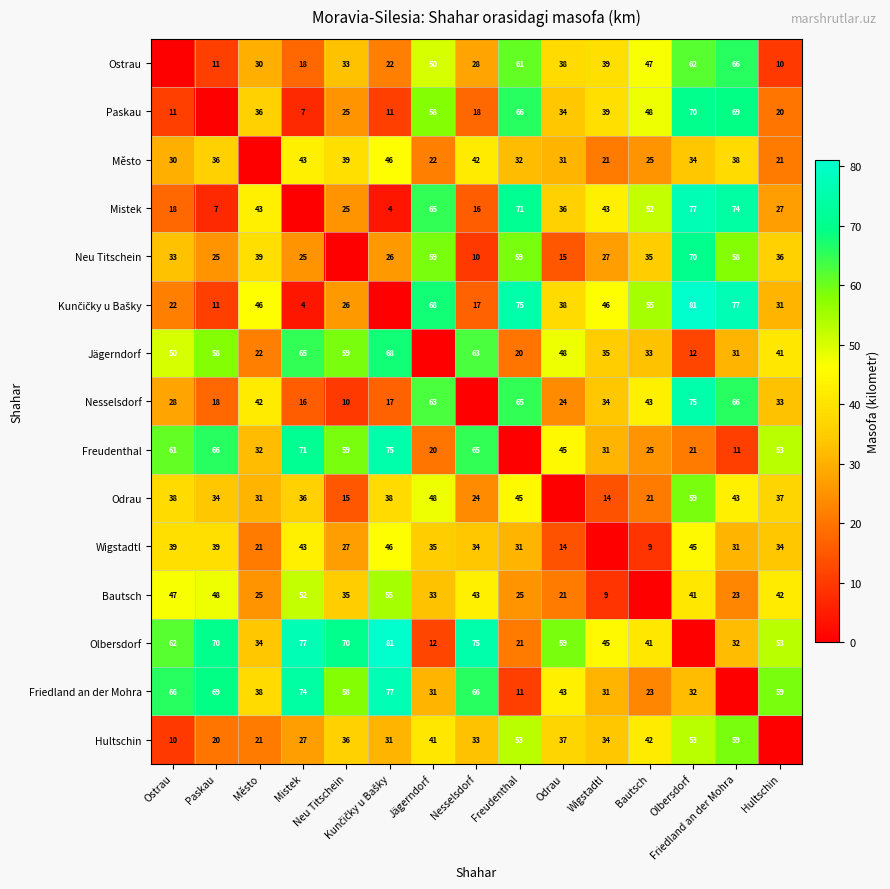

At how many categories does at least one series exceed 64?

10